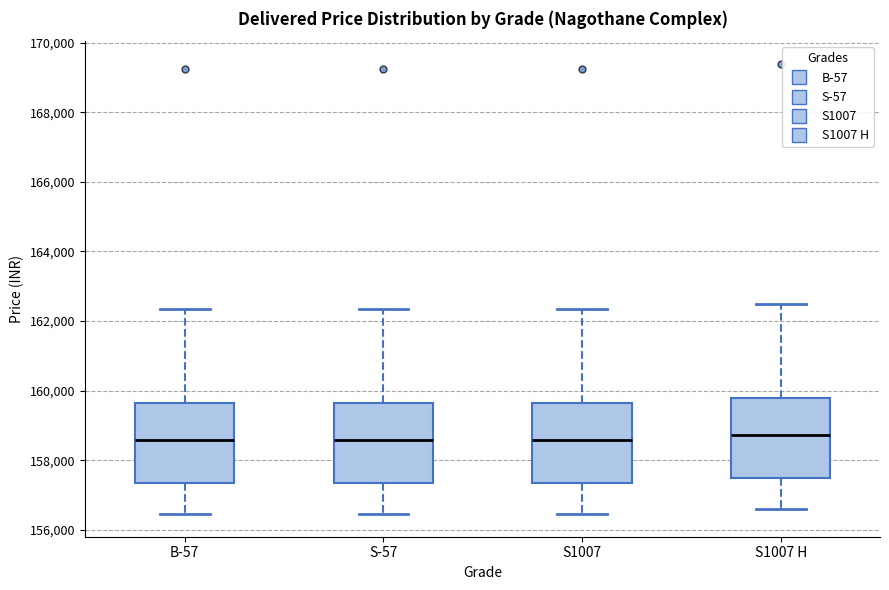

Where does the upper whisker of the box for S1007 H end on the y-axis? The values are not printed on the chart, so give them approximately, as read against the axis.

162400